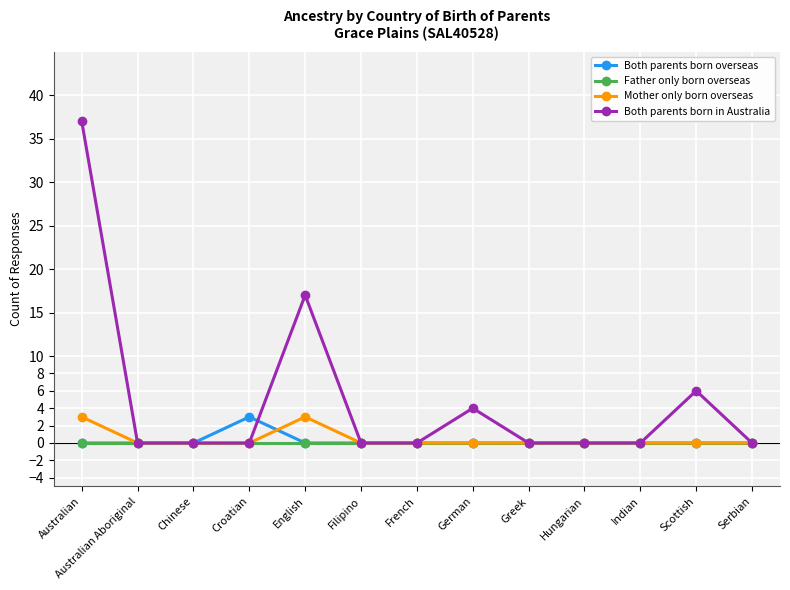

What value does the Mother only born overseas series have at English?

3